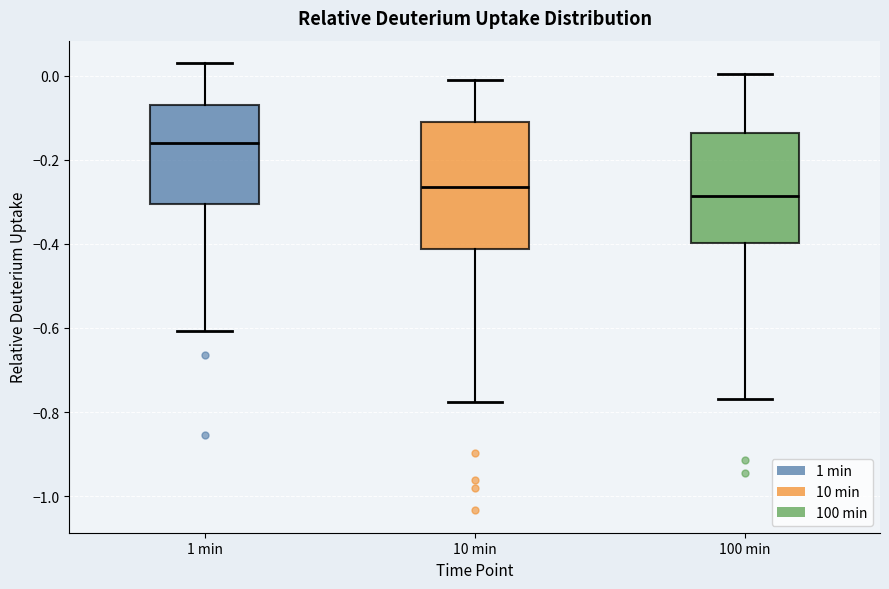

Where does the median line of the box for 10 min sit on the y-axis? The values are not printed on the chart, so give them approximately, as read against the axis.

-0.26